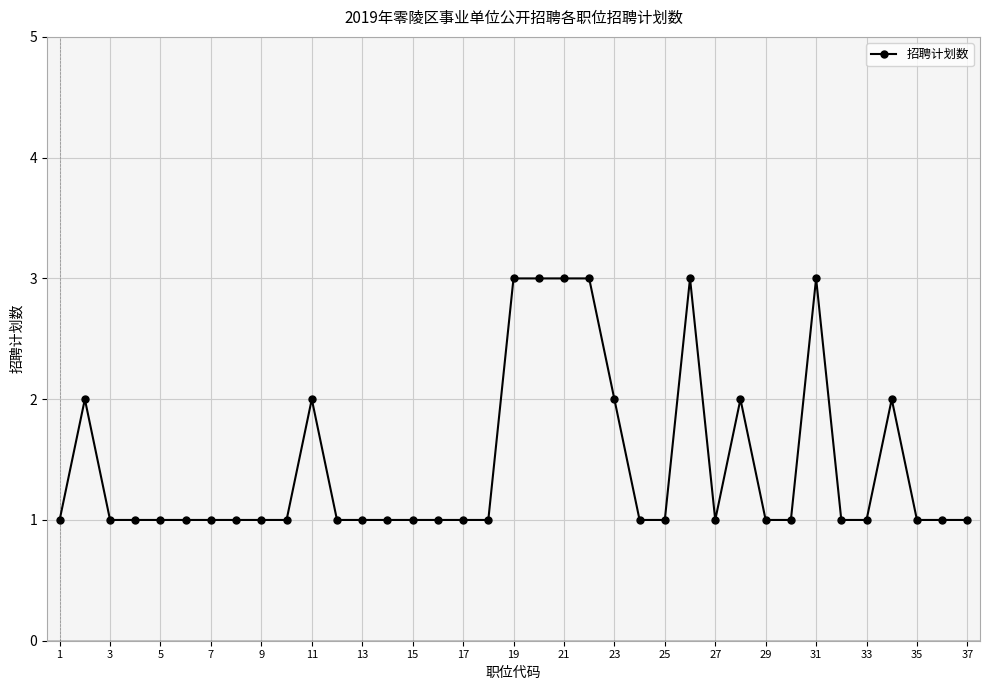

What is the sum of all values?

54